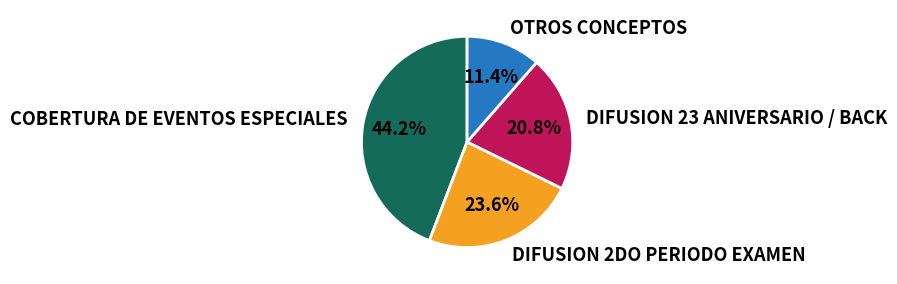

Between DIFUSION 23 ANIVERSARIO / BACK and DIFUSION 2DO PERIODO EXAMEN, which is larger?

DIFUSION 2DO PERIODO EXAMEN